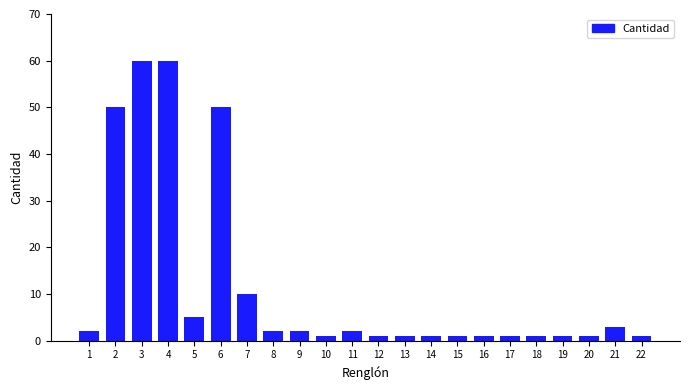

How many categories are shown in the chart?

22